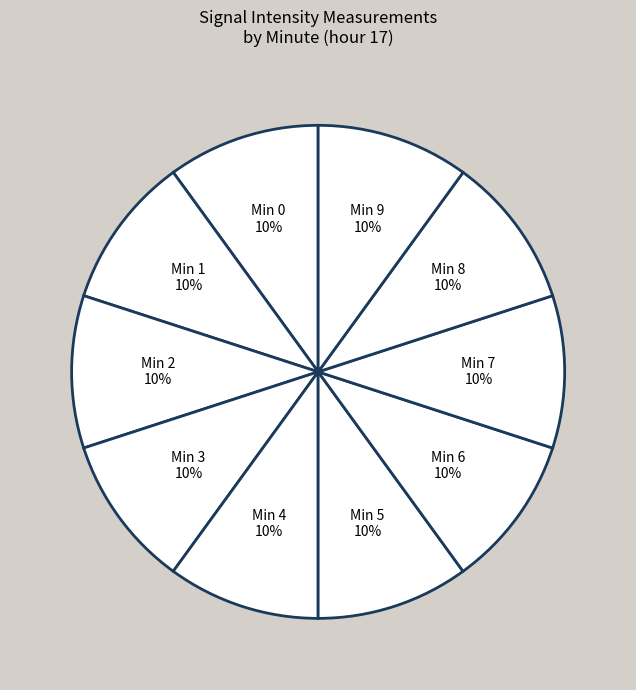

Approximately how many times larger is the value at Min 6 compared to Min 1?

1.0